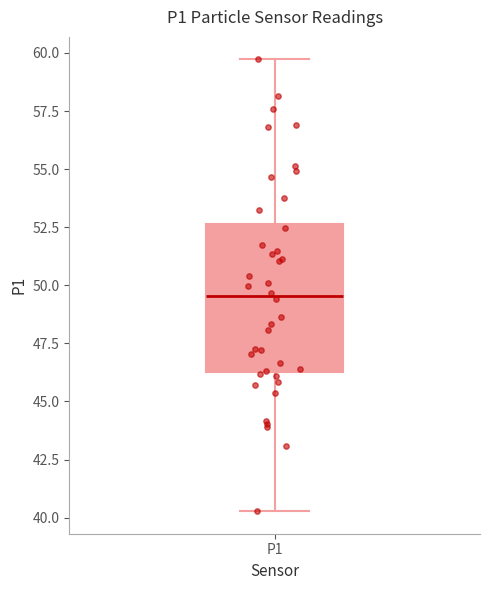

Read this box plot against the y-axis: the position of the median line, the range covered by the box, and the ends of both whiskers. The values are not printed on the chart, so give them approximately, as read against the axis.

median 49.5, box 46.5 to 52.5, whiskers 40.5 to 59.5